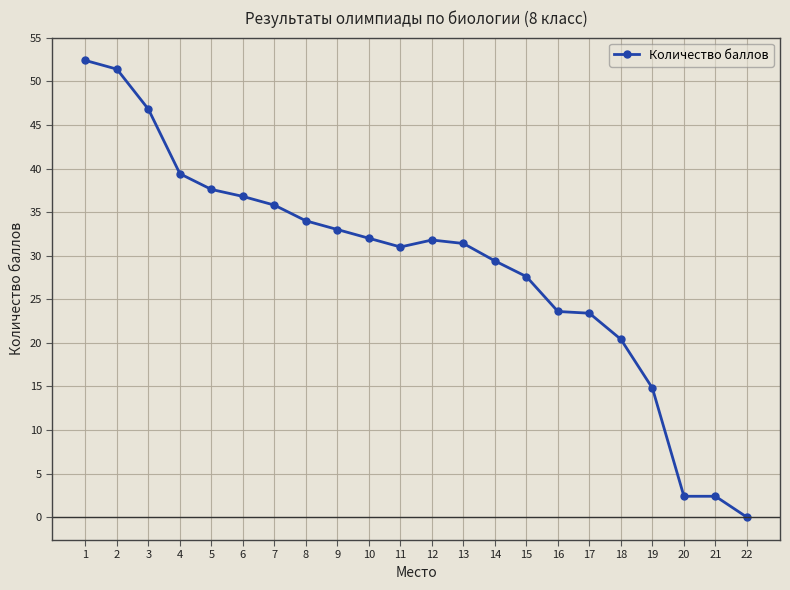

Approximately how many times larger is the value at 12 compared to 1?

0.6